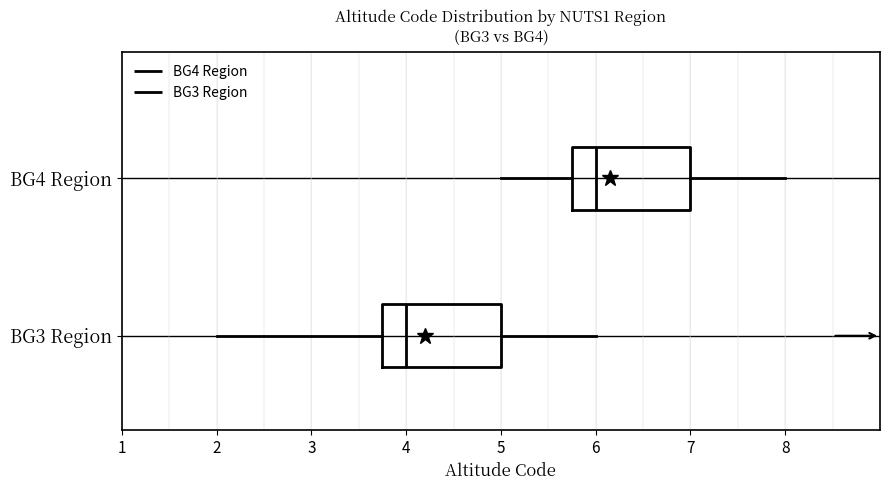

Where does the left whisker of the box for BG3 Region end on the x-axis? The values are not printed on the chart, so give them approximately, as read against the axis.

2.0